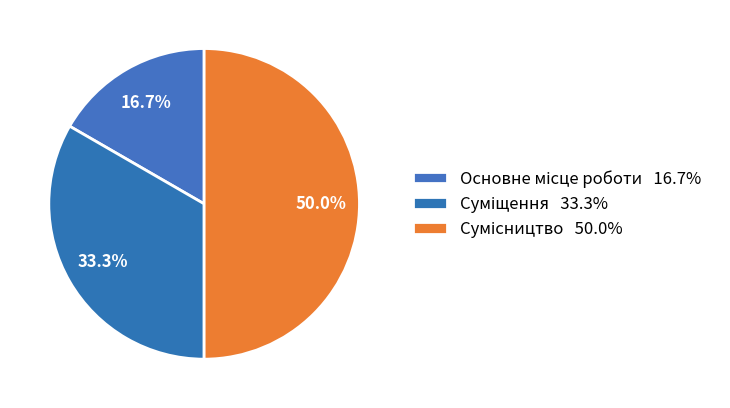

How many segments does this pie chart have?

3